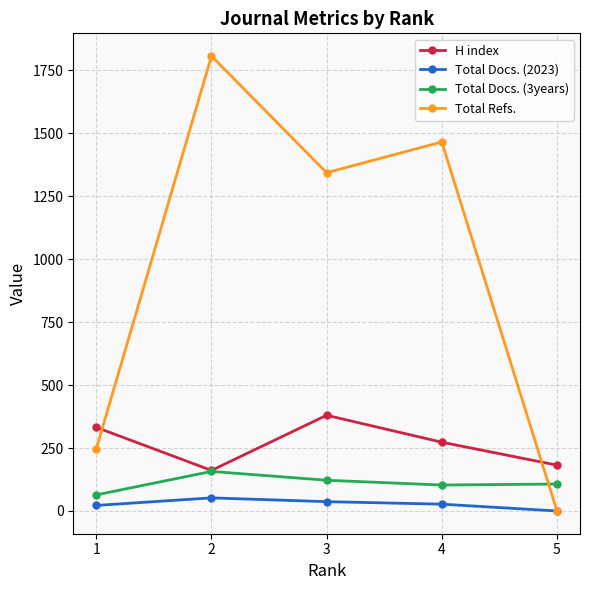

At 3, list the series in order from largest to smallest.

Total Refs., H index, Total Docs. (3years), Total Docs. (2023)